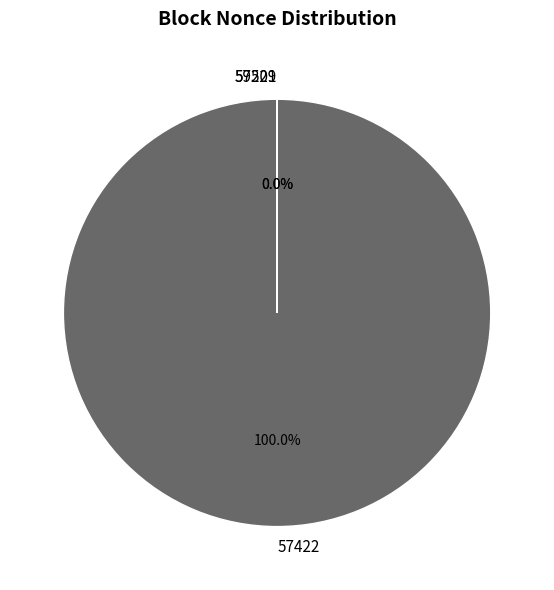

How many slices are in this pie chart?

3